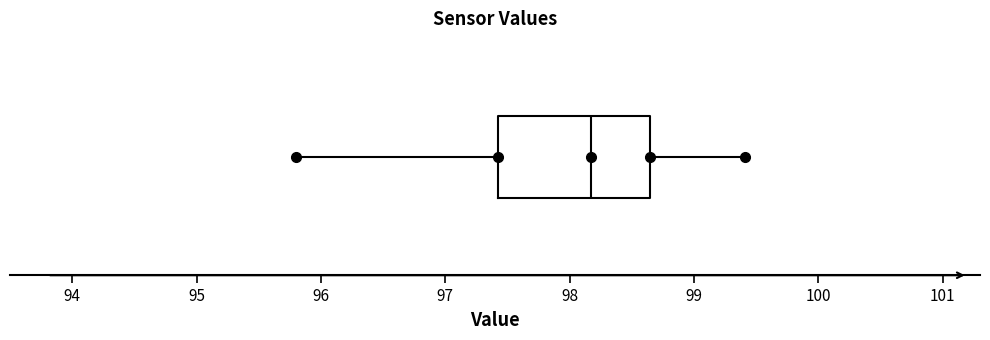

Where is the left edge of the box on the x-axis? The values are not printed on the chart, so give them approximately, as read against the axis.

97.4